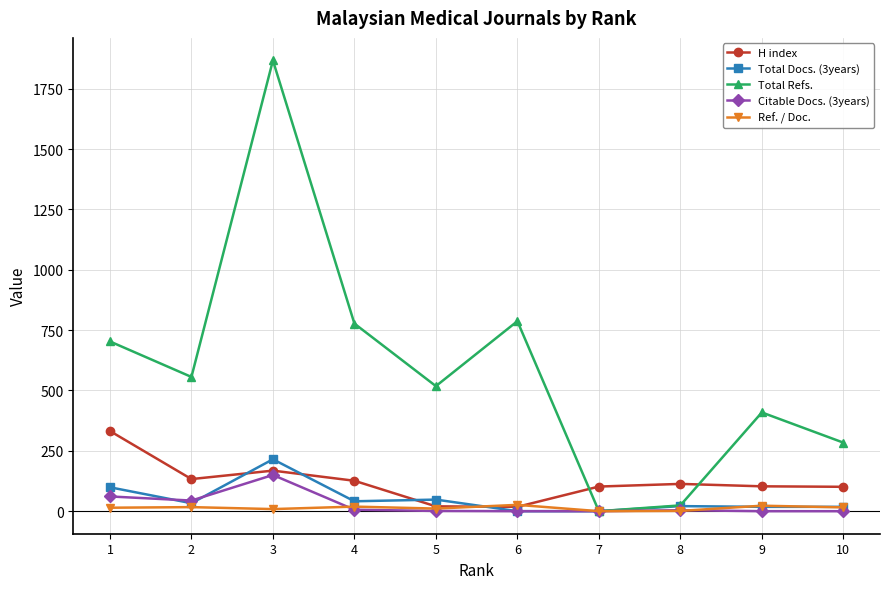

Where does the Total Docs. (3years) series first go above 33?

1